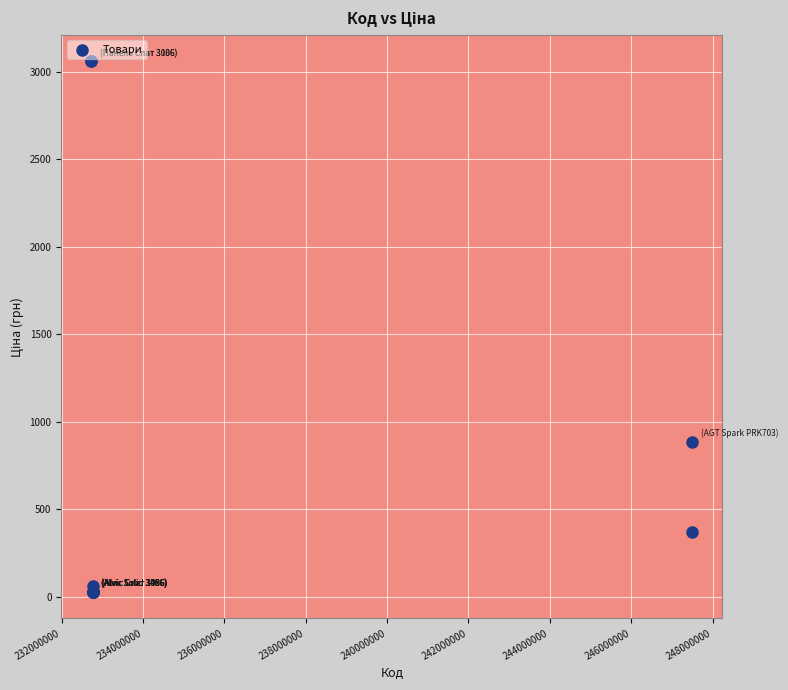

What Y value in the scatter plot is closest to 1543?

884.2